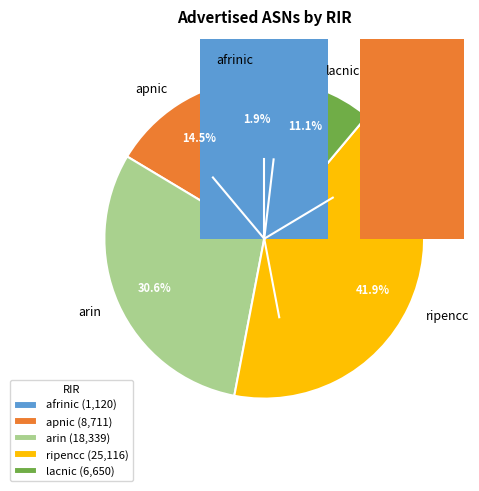

To the nearest percent, what is the difference between the largest and smallest slice percentages?

40%